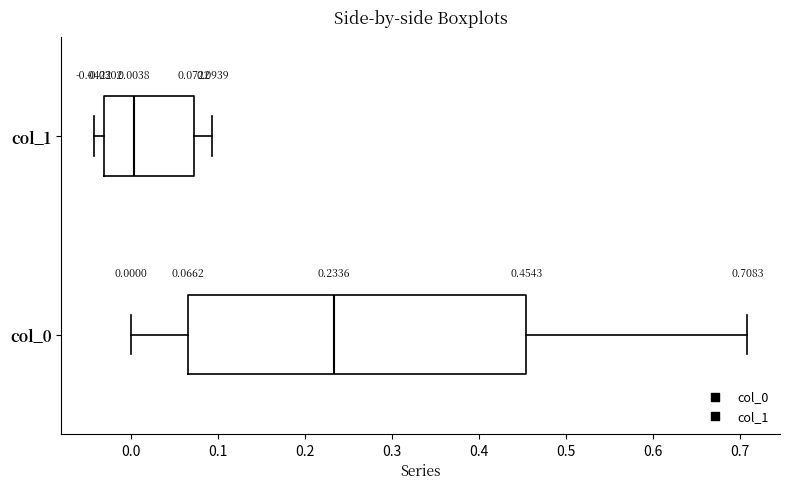

Which box's median line is the furthest to the right?

col_0